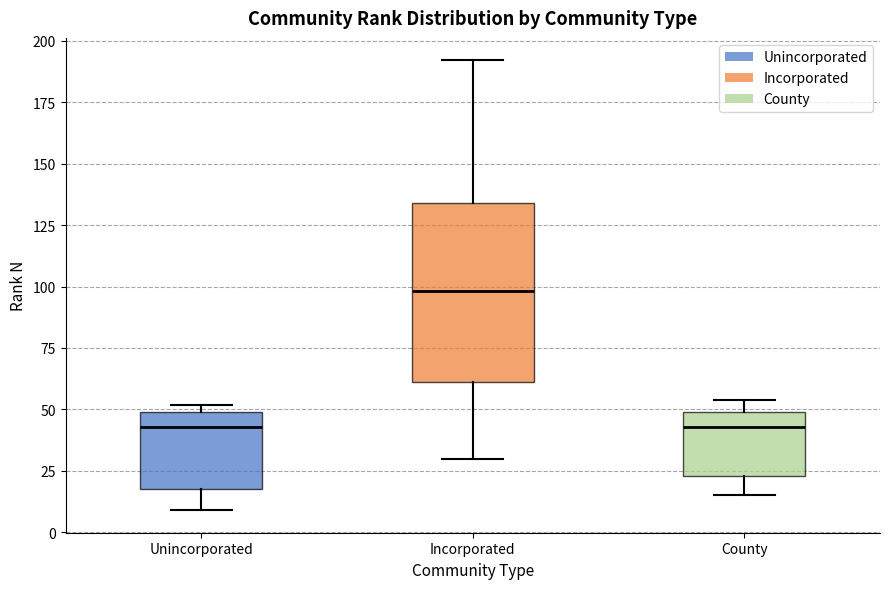

Where is the upper edge of the box for Incorporated on the y-axis? The values are not printed on the chart, so give them approximately, as read against the axis.

135